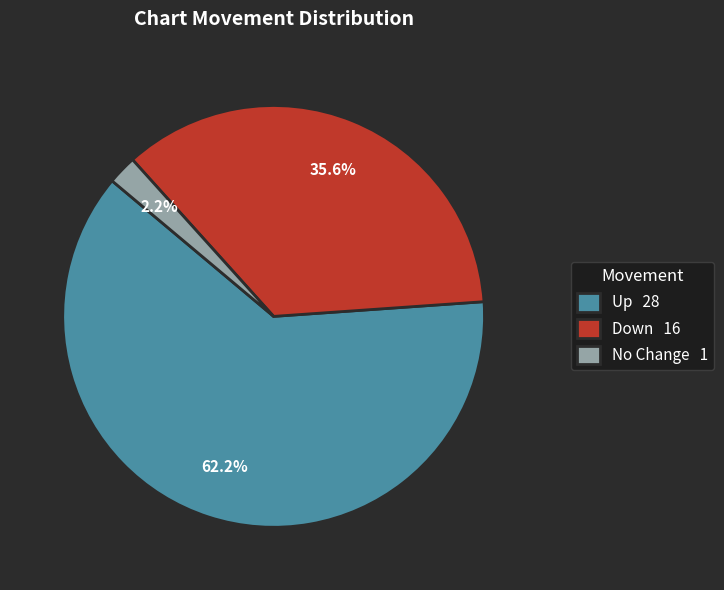

Is the sum of Up 28 and No Change 1 greater than half?

Yes